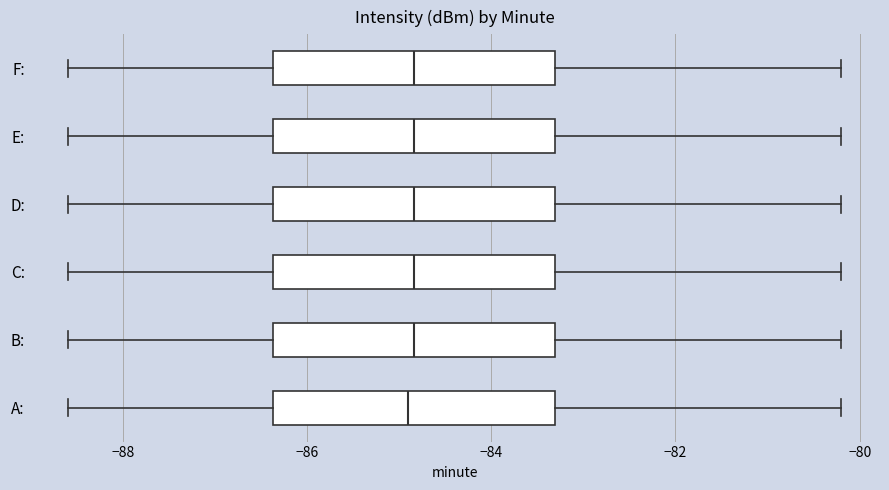

Where does the right whisker of the box for E: end on the x-axis? The values are not printed on the chart, so give them approximately, as read against the axis.

-80.2